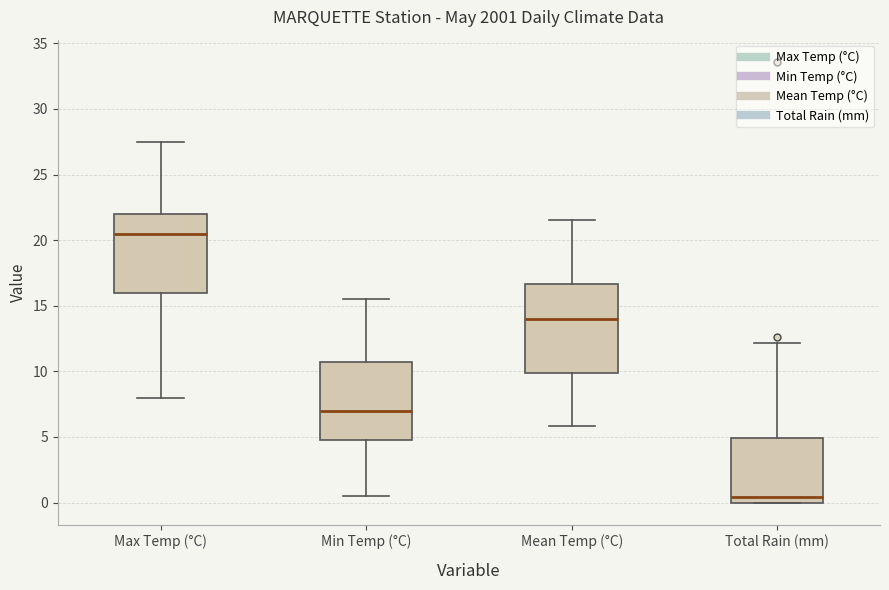

Where is the lower edge of the box for Mean Temp (°C) on the y-axis? The values are not printed on the chart, so give them approximately, as read against the axis.

10.0